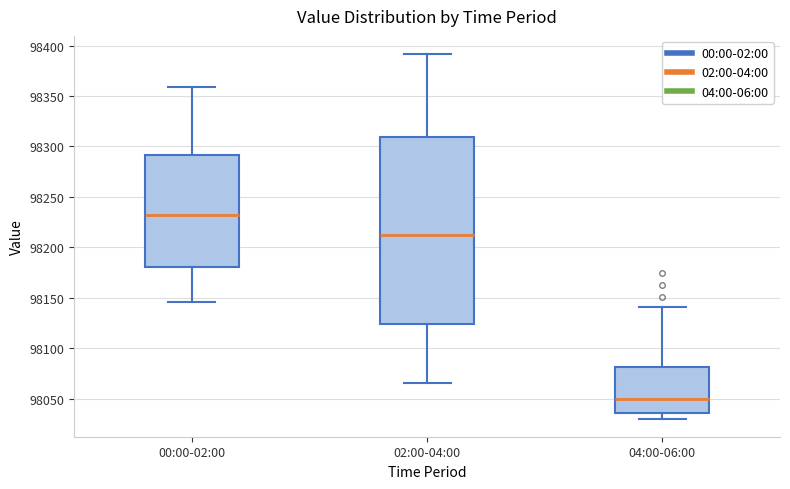

Where does the median line of the box for 04:00-06:00 sit on the y-axis? The values are not printed on the chart, so give them approximately, as read against the axis.

98050